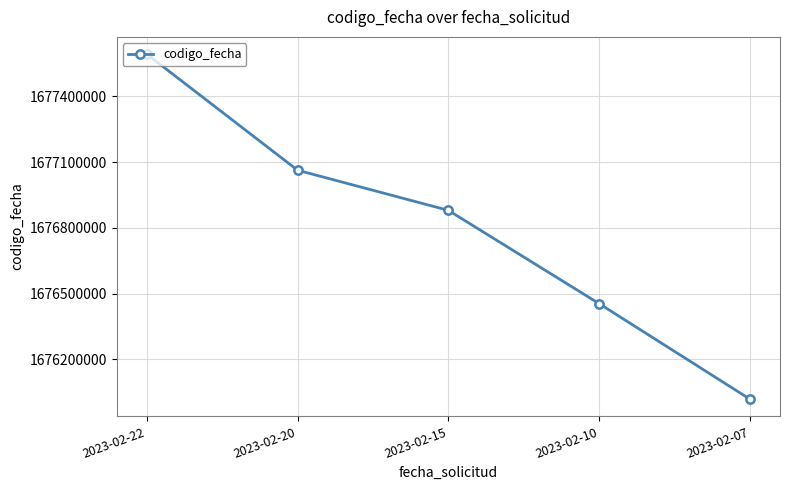

True or false: the data has more than 2 interior local peaks.

False